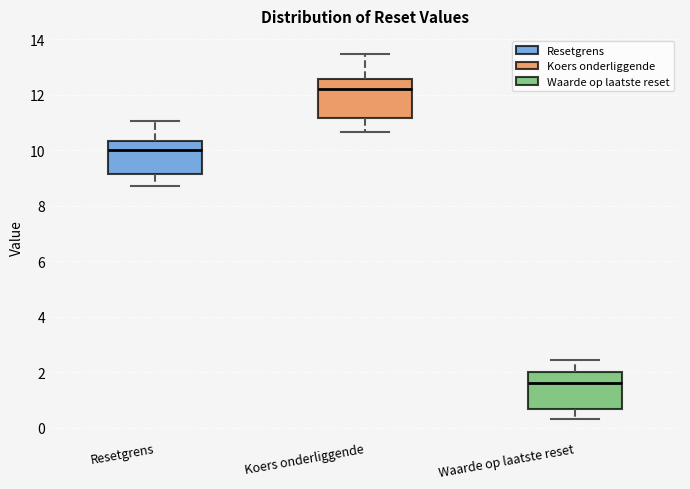

Reading left to right, read every box against the y-axis: the position of its median line, the range the box covers, and the ends of its whiskers. The values are not printed on the chart, so give them approximately, as read against the axis.

Resetgrens: median 10.0, box 9.2 to 10.4, whiskers 8.8 to 11.0
Koers onderliggende: median 12.2, box 11.2 to 12.6, whiskers 10.6 to 13.4
Waarde op laatste reset: median 1.6, box 0.6 to 2.0, whiskers 0.4 to 2.4